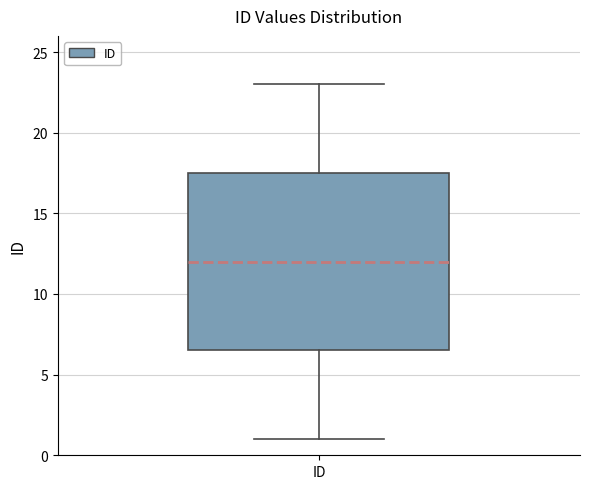

Where does the median line of the box for ID sit on the y-axis? The values are not printed on the chart, so give them approximately, as read against the axis.

12.0